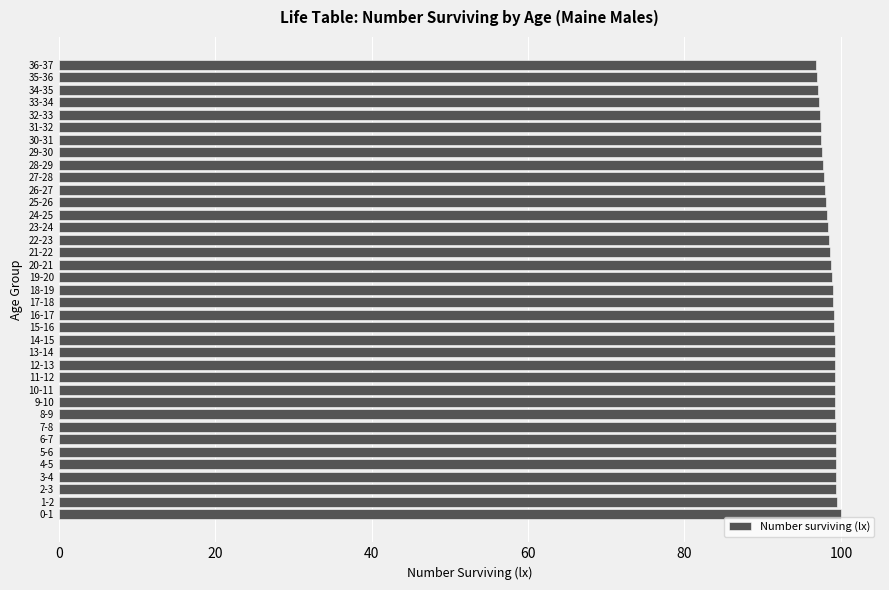

What is the smallest value displayed?

96.8